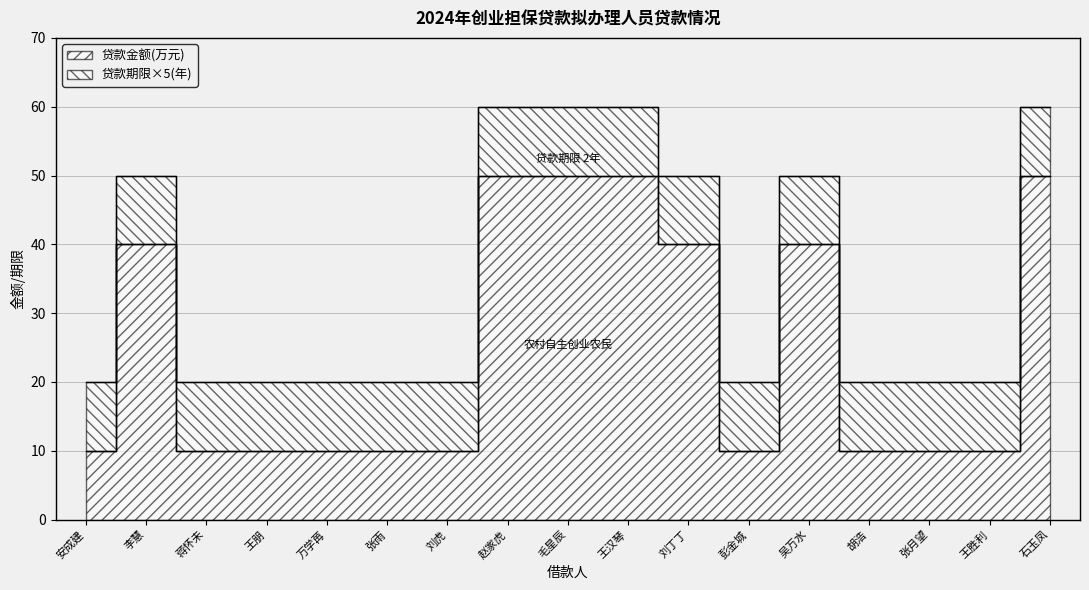

What is the minimum value shown in the chart?

10